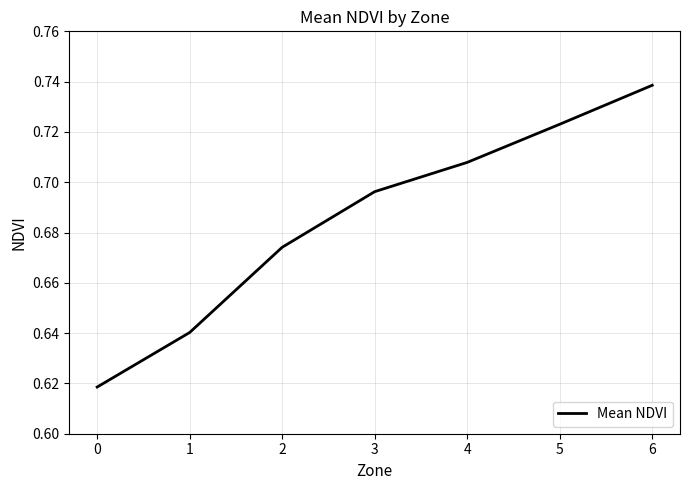

Does the chart display data point markers on the line(s)?

No